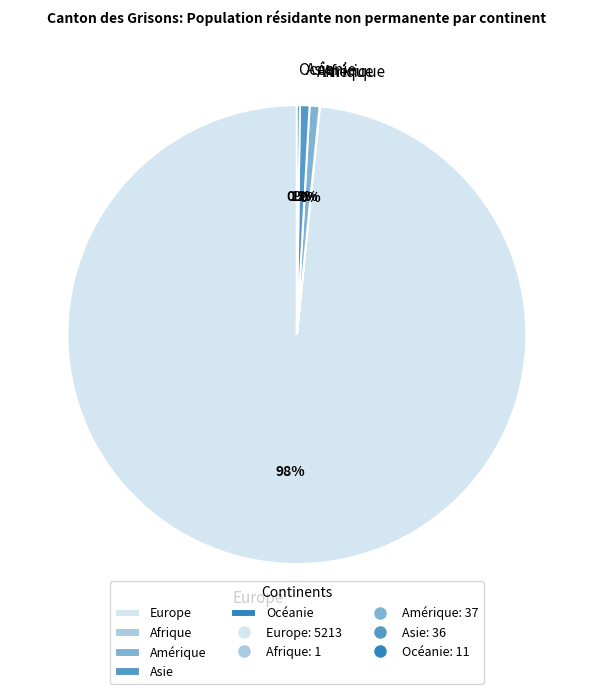

Is the sum of Europe and Asie greater than half?

Yes